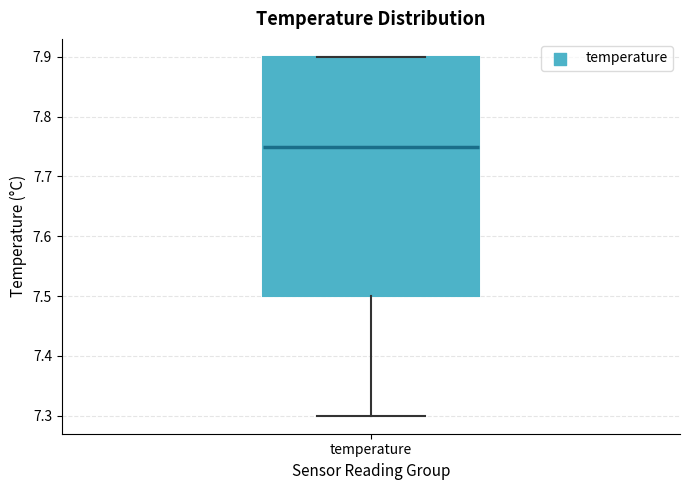

Read this box plot against the y-axis: the position of the median line, the range covered by the box, and the ends of both whiskers. The values are not printed on the chart, so give them approximately, as read against the axis.

median 7.75, box 7.50 to 7.90, whiskers 7.30 to 7.90